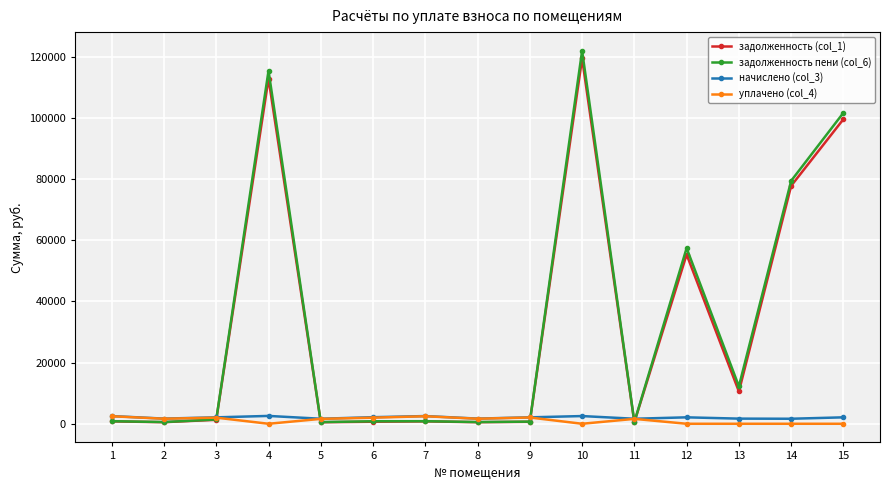

Which category has the highest value across all series?

10